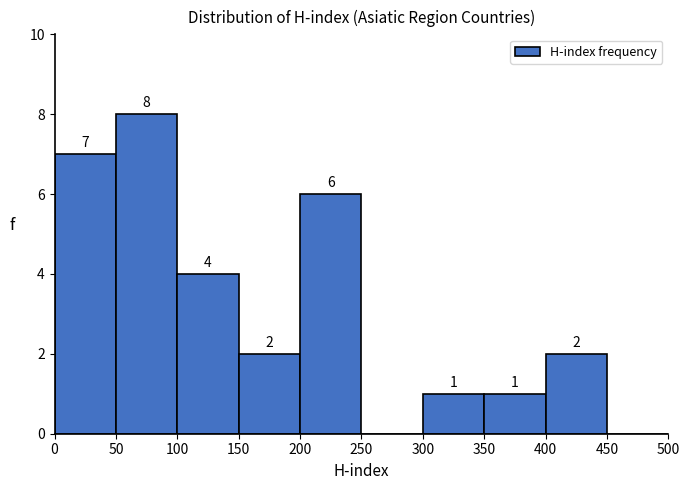

Over which range of the x-axis is the bar tallest?

50 to 100